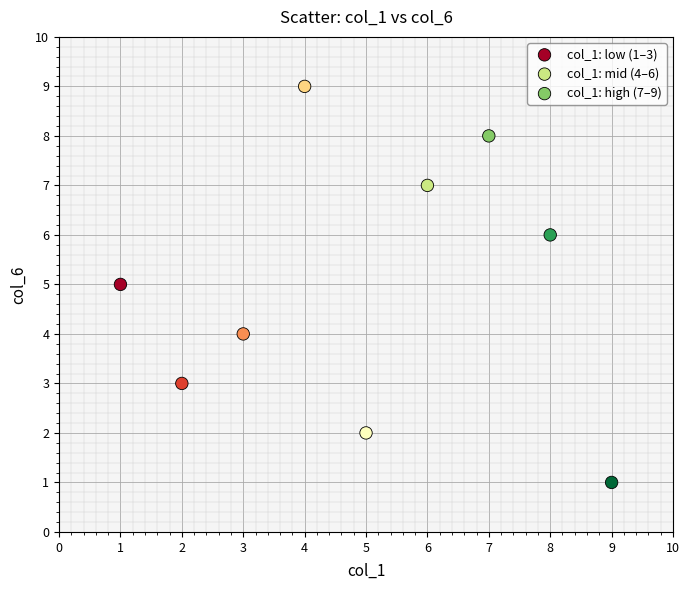

Which series reaches the maximum Y coordinate?

col_1: mid (4–6)